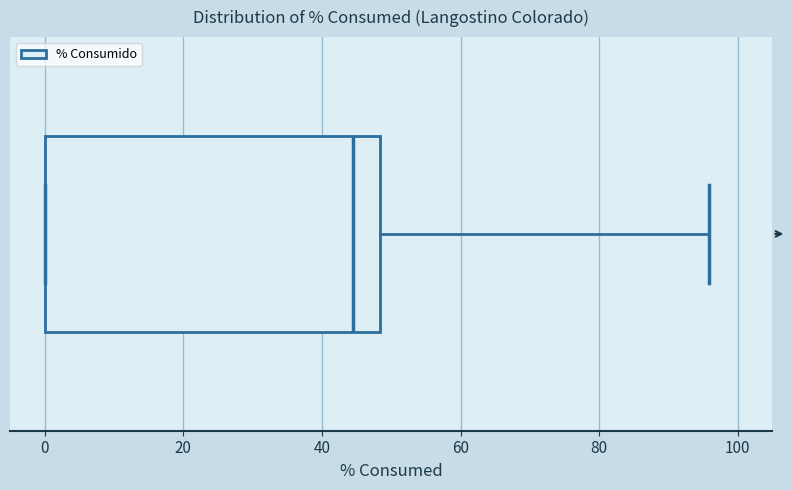

Read this box plot against the x-axis: the position of the median line, the range covered by the box, and the ends of both whiskers. The values are not printed on the chart, so give them approximately, as read against the axis.

median 44, box 0 to 48, whiskers 0 to 96